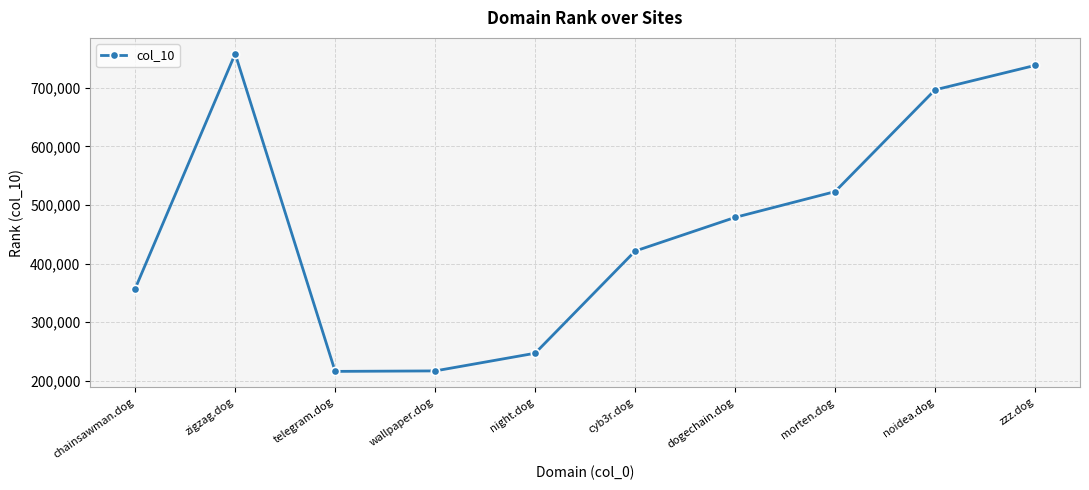

Is it true that the value at telegram.dog is 215833?

True